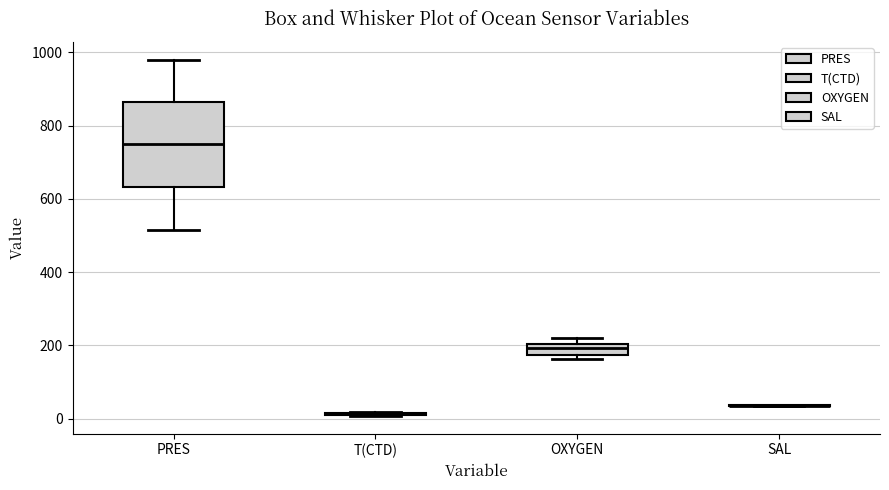

Reading left to right, read every box against the y-axis: the position of its median line, the range the box covers, and the ends of its whiskers. The values are not printed on the chart, so give them approximately, as read against the axis.

PRES: median 740, box 640 to 860, whiskers 520 to 980
T(CTD): box collapsed to a line at 20, whiskers 0 to 20
OXYGEN: median 200 (just below the box's upper edge), box 180 to 200, whiskers 160 to 220
SAL: box collapsed to a line at 40, whiskers 40 to 40